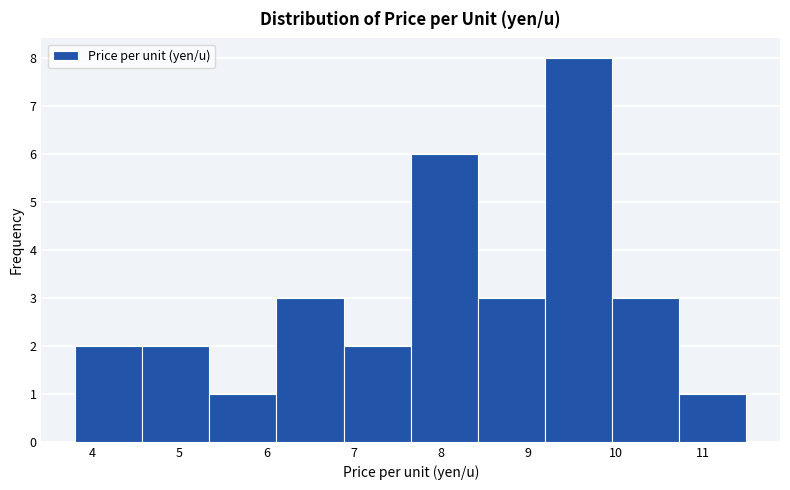

Reading left to right, list every bar in this chart as the range it spans on the x-axis followed by its height. Neither the bar edges nor the heights are printed on the chart, so give them approximately, as read against the axes.

3.80 to 4.57: 2
4.57 to 5.34: 2
5.34 to 6.11: 1
6.11 to 6.88: 3
6.88 to 7.65: 2
7.65 to 8.42: 6
8.42 to 9.19: 3
9.19 to 9.96: 8
9.96 to 10.73: 3
10.73 to 11.50: 1